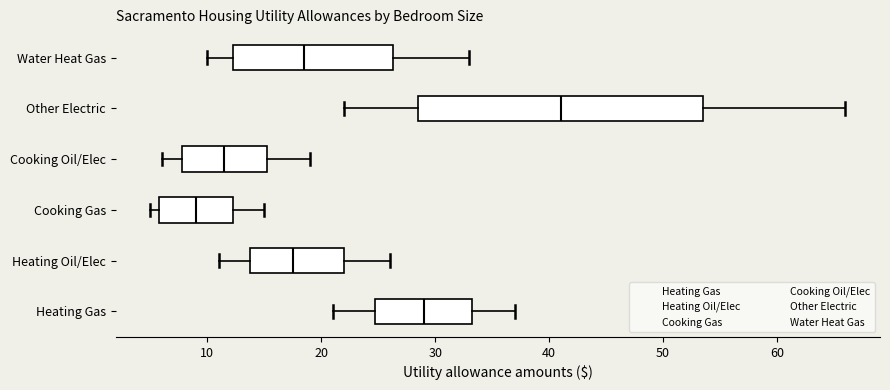

Comparing the boxes themselves (not the whiskers), which one is the widest?

Other Electric